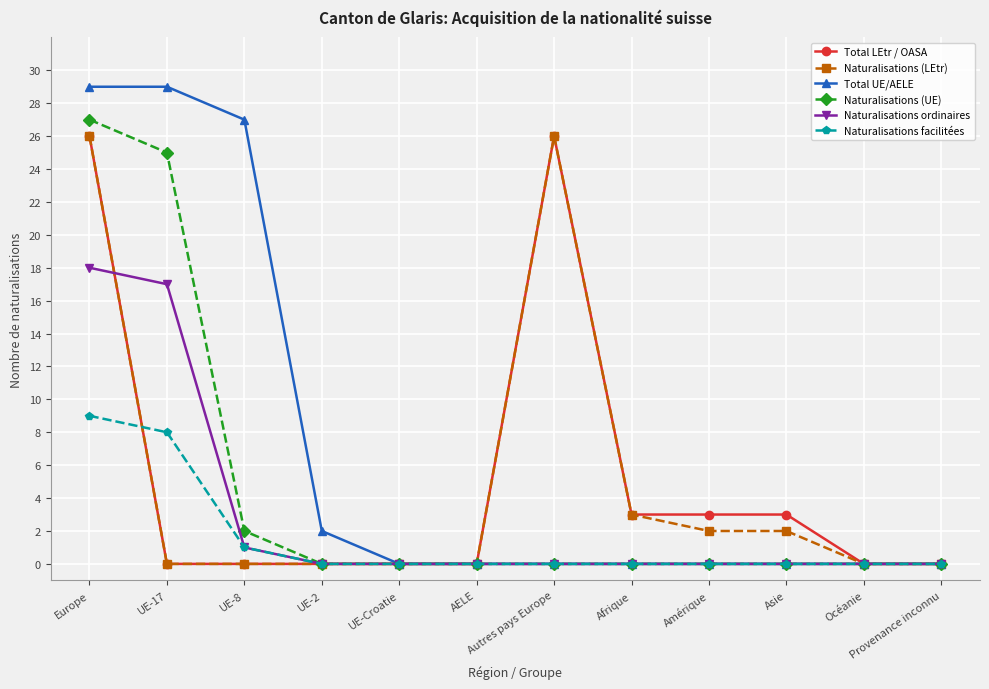

What is the maximum value shown in the chart?

29